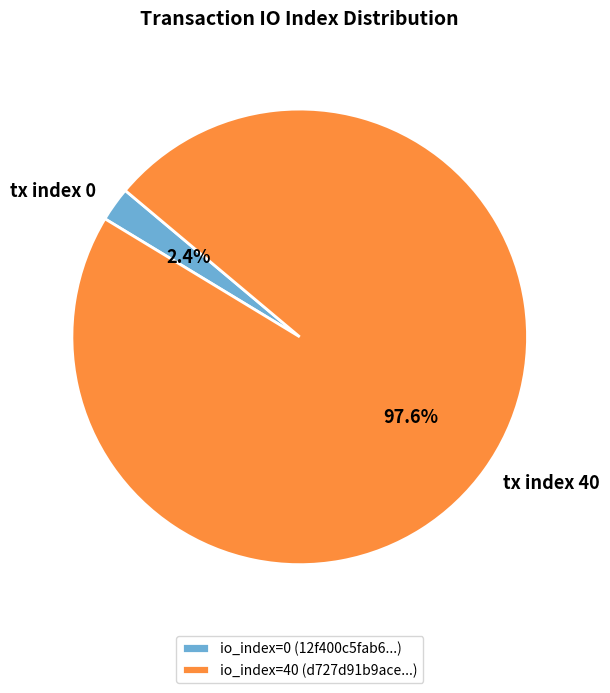

Which has a higher value, tx index 40 or tx index 0?

tx index 40